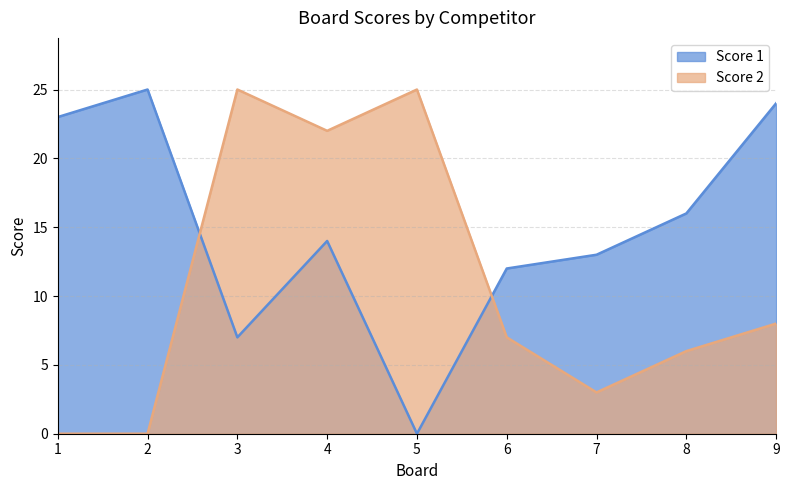

Rank the series at 1 from lowest to highest value.

Score 2, Score 1